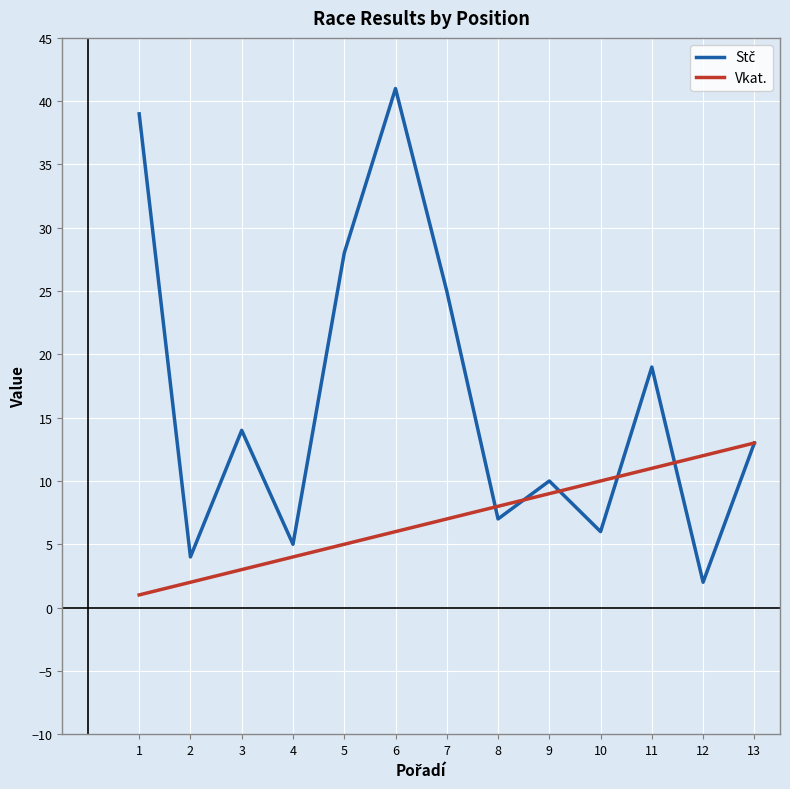

What is the difference between the maximum and minimum values in the Vkat. series?

12